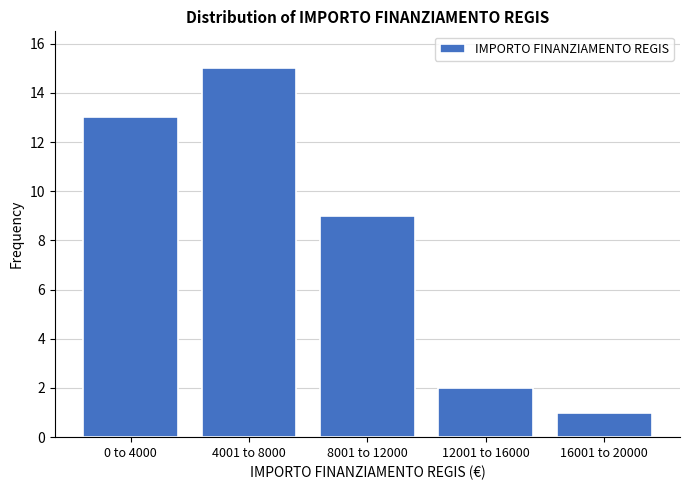

Reading right to left, what are all the values shown in this chart?

16001 to 20000=1	12001 to 16000=2	8001 to 12000=9	4001 to 8000=15	0 to 4000=13